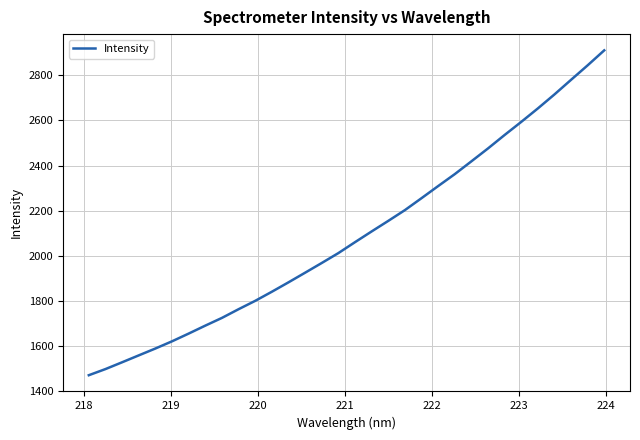

What is the minimum value shown in the chart?

1471.5